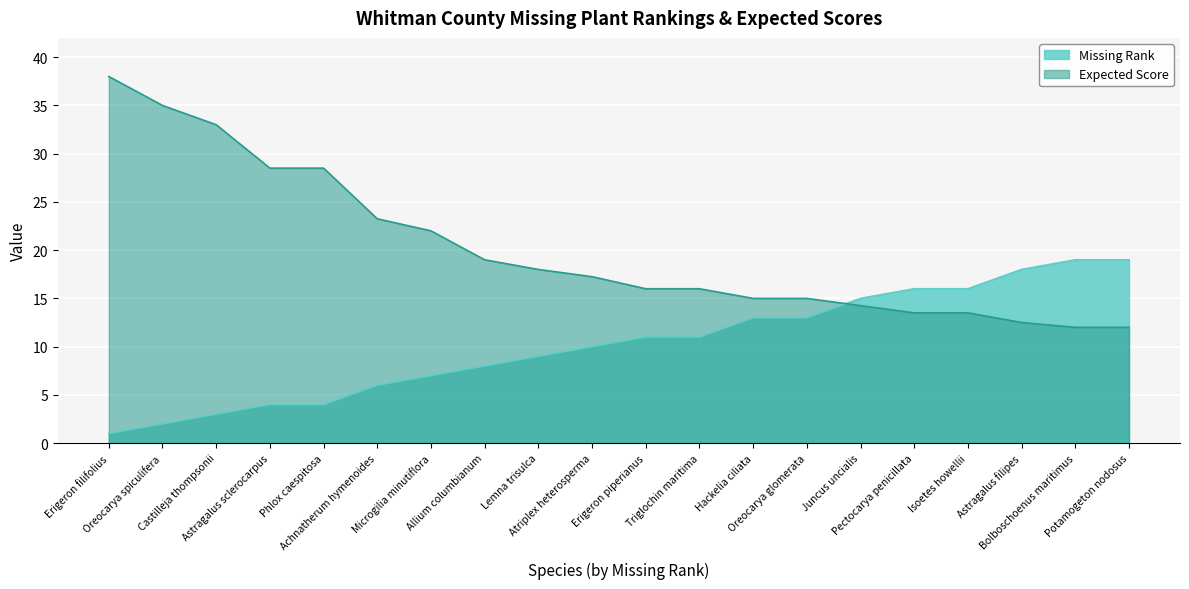

Where do Expected Score and Missing Rank first cross each other?

Oreocarya glomerata and Juncus uncialis